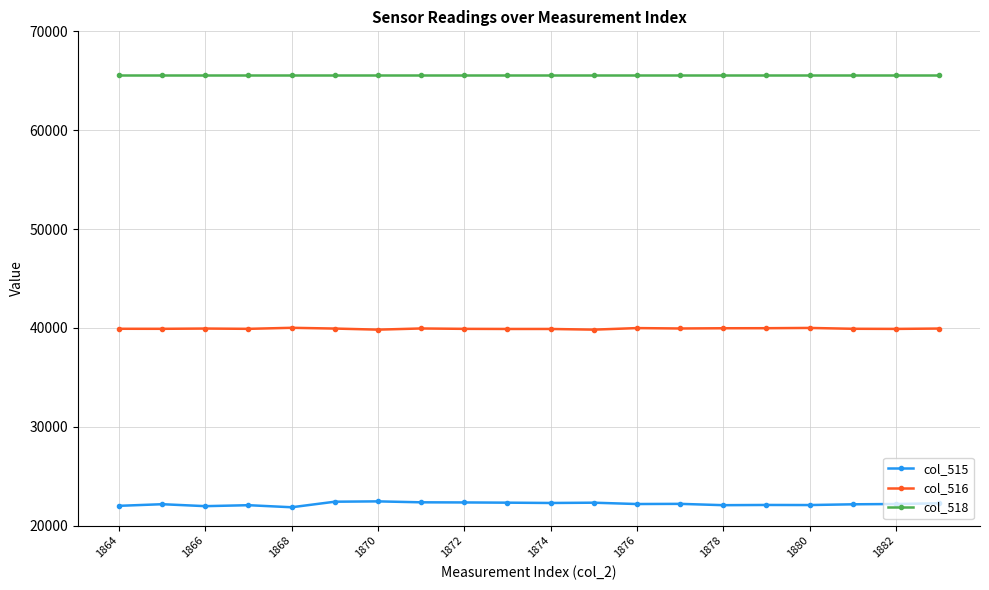

What is the average value of the col_516 series?

39922